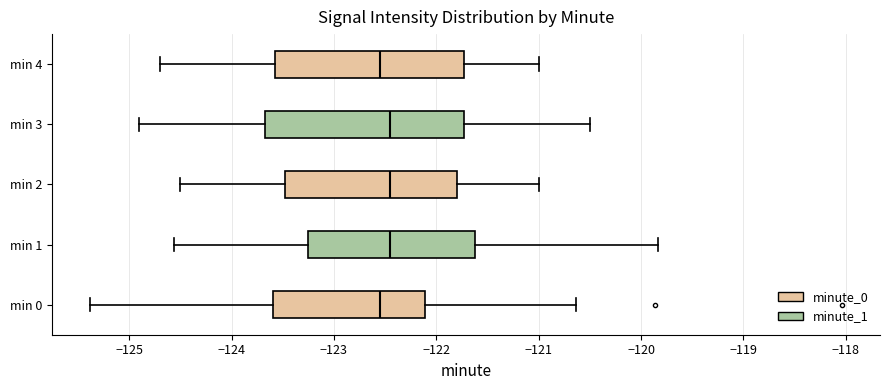

Where is the left edge of the box for min 2 on the x-axis? The values are not printed on the chart, so give them approximately, as read against the axis.

-123.5